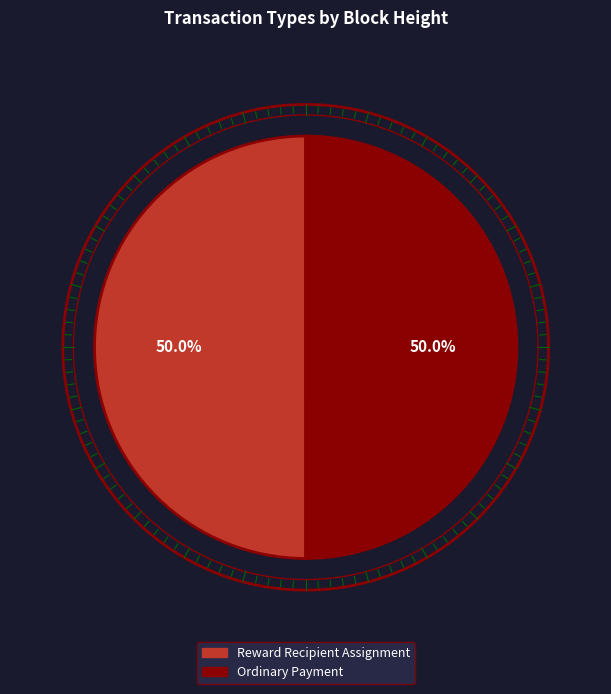

To the nearest percent, what is the combined percentage of Ordinary Payment and Reward Recipient Assignment?

100%